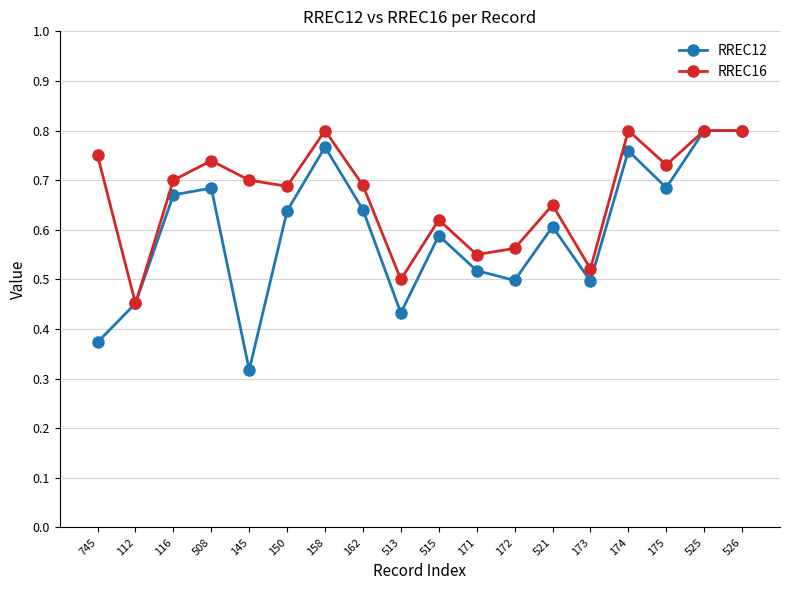

What position from the right is 174?

4